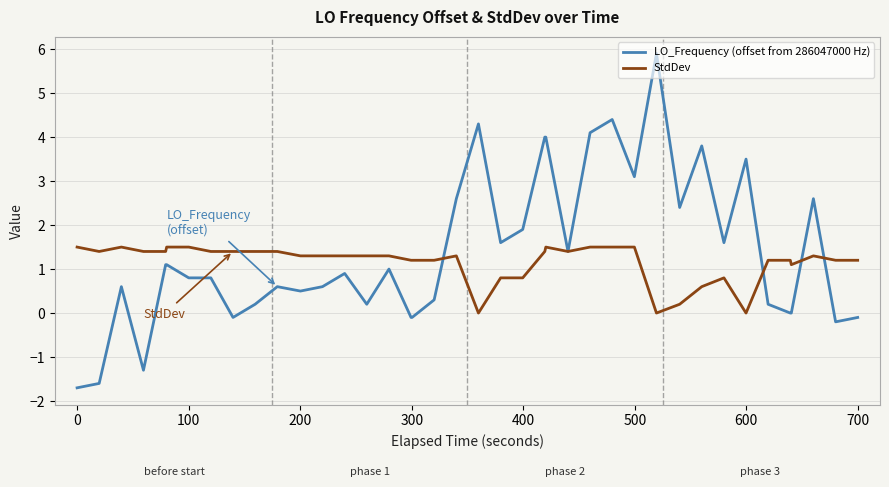

Which series has the widest spread of values?

LO_Frequency (offset from 286047000 Hz)